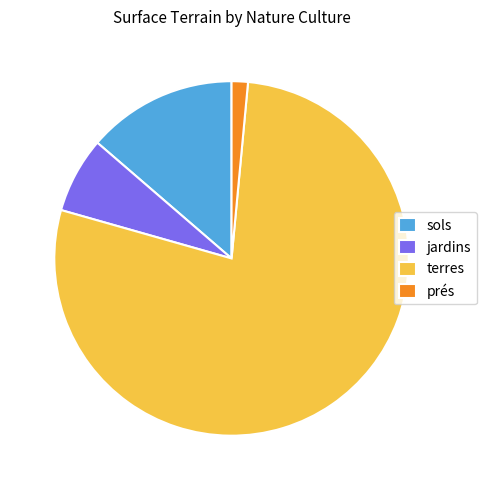

How many slices are in this pie chart?

4